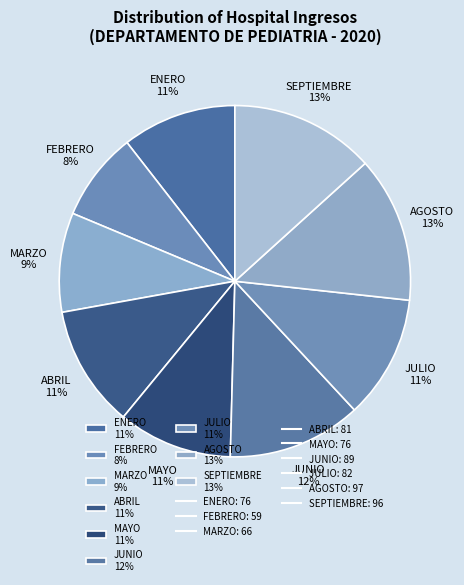

Is it true that AGOSTO is 27% of the pie?

False